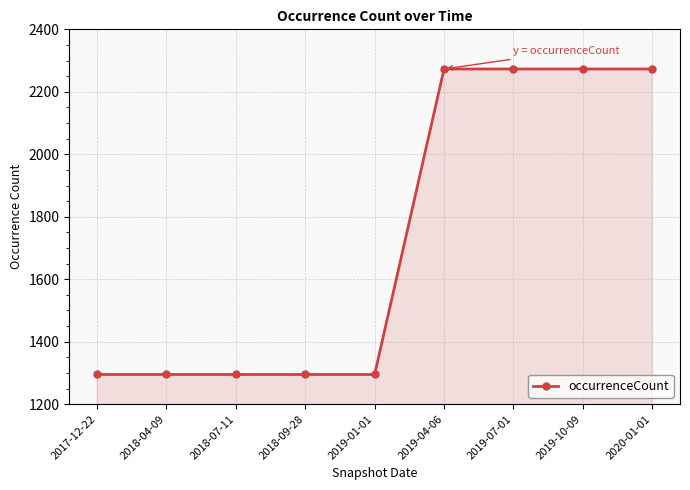

Reading right to left, extract all data points from this chart.

2273	2273	2273	2273	1295	1295	1295	1295	1295